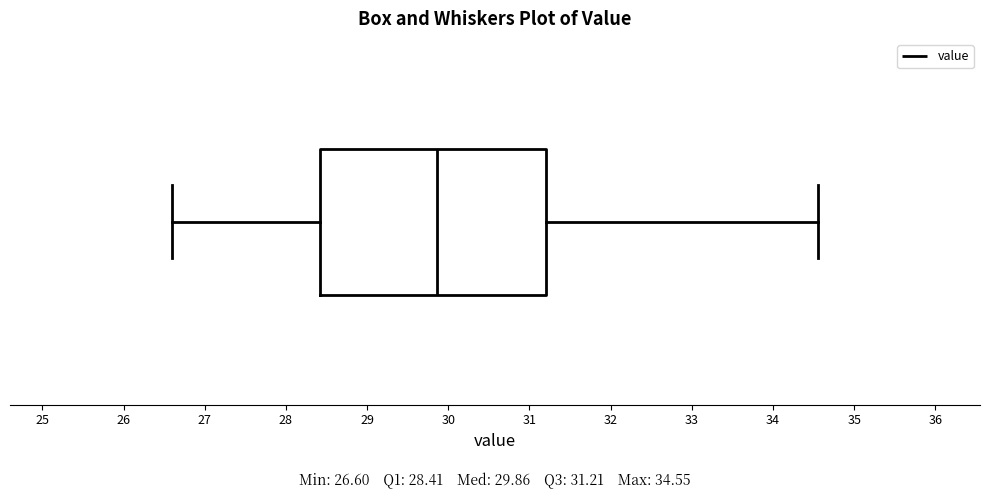

Read this box plot against the x-axis: the position of the median line, the range covered by the box, and the ends of both whiskers. The values are not printed on the chart, so give them approximately, as read against the axis.

median 29.9, box 28.4 to 31.2, whiskers 26.6 to 34.6